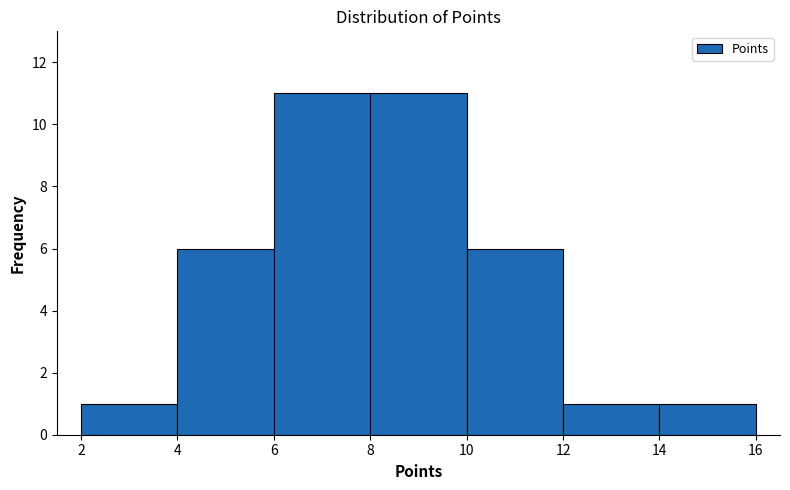

How tall is the bar that spans 14 to 16 on the x-axis? The values are not printed on the chart, so give them approximately, as read against the axis.

1